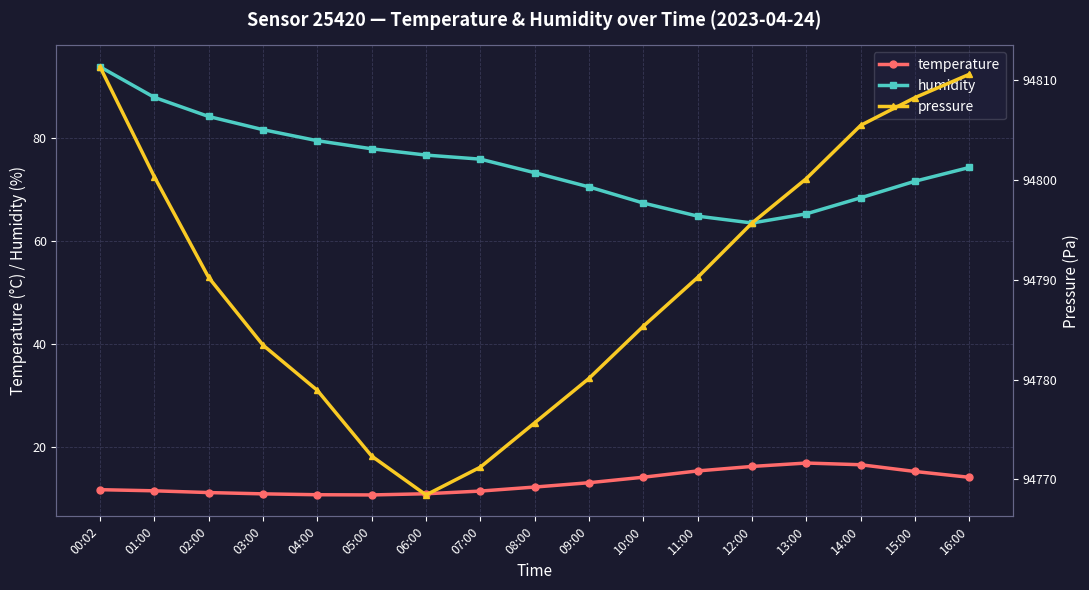

What position from the right is 14:00?

3